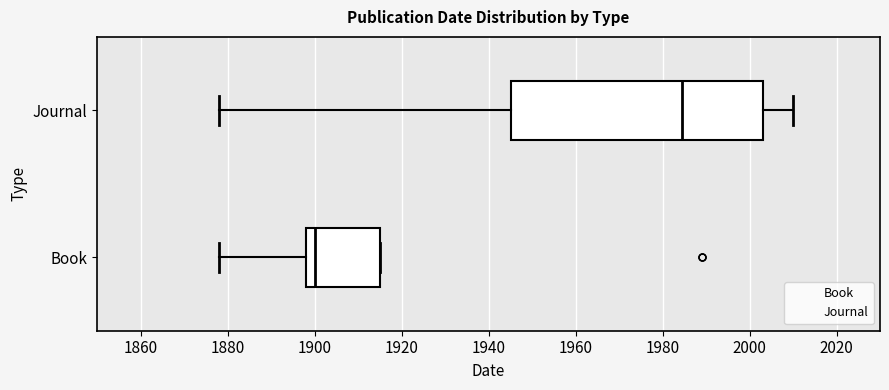

Reading bottom to top, transcribe this box plot: for each box, give where its median line is, the range the box spans, and where its two whiskers end, as read against the x-axis. The values are not printed on the chart, so give them approximately, as read against the axis.

Book: median 1900, box 1898 to 1916, whiskers 1878 to 1916
Journal: median 1984, box 1946 to 2004, whiskers 1878 to 2010